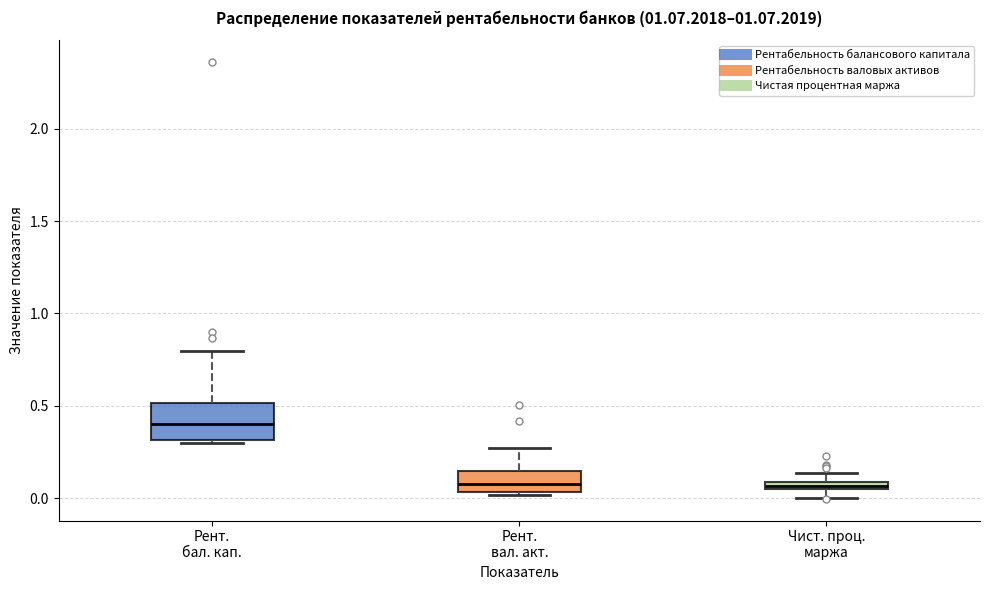

Which box is the tallest, from its lower edge to its upper edge?

Рент. бал. кап.